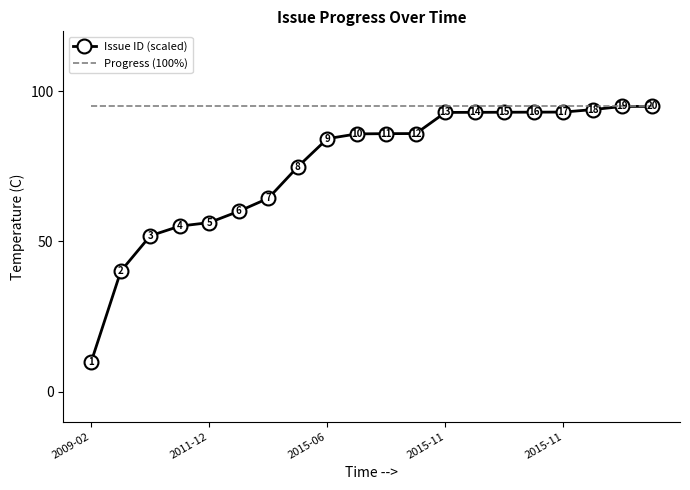

Which series has the largest total across all categories?

Progress (100%)